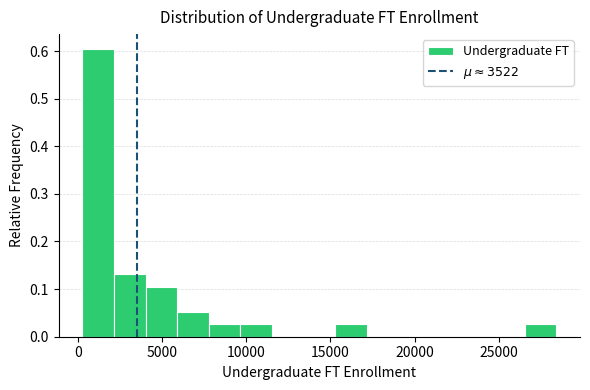

Read against the x-axis, roughly where is the centre of the tallest bar?

1000